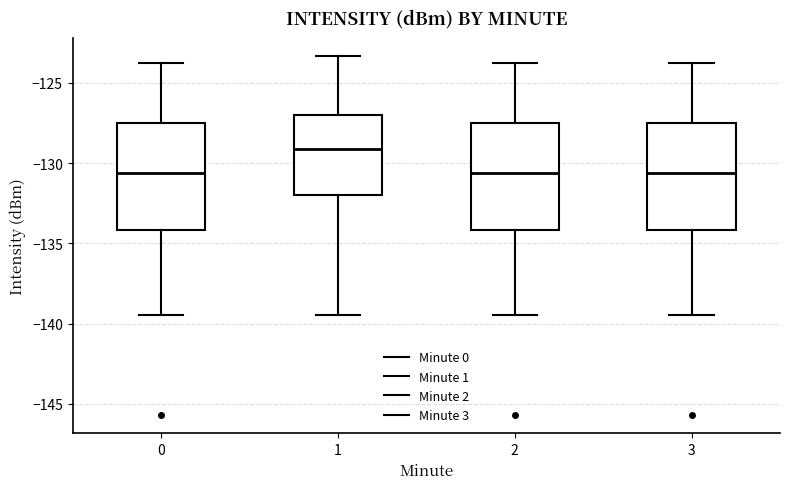

Where does the lower whisker of the box at x = 3 end on the y-axis? The values are not printed on the chart, so give them approximately, as read against the axis.

-139.5